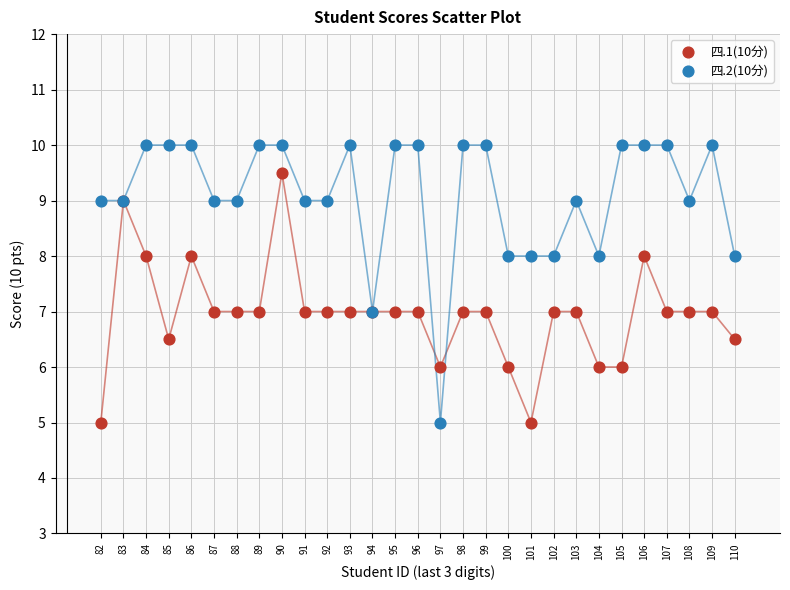

Which series contains the highest Y value?

四.2(10分)